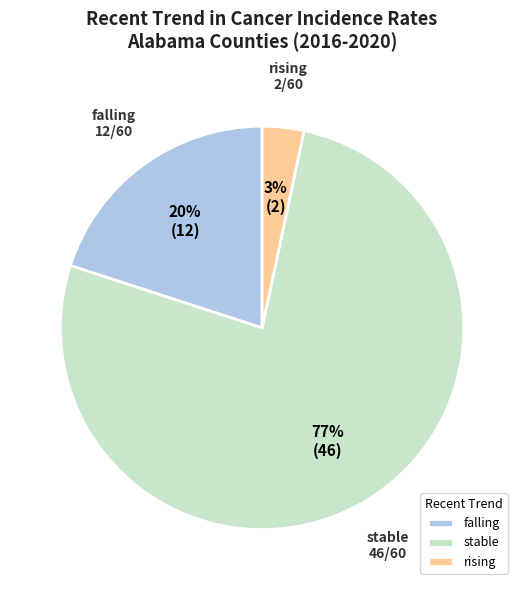

Is stable the majority of the pie?

Yes